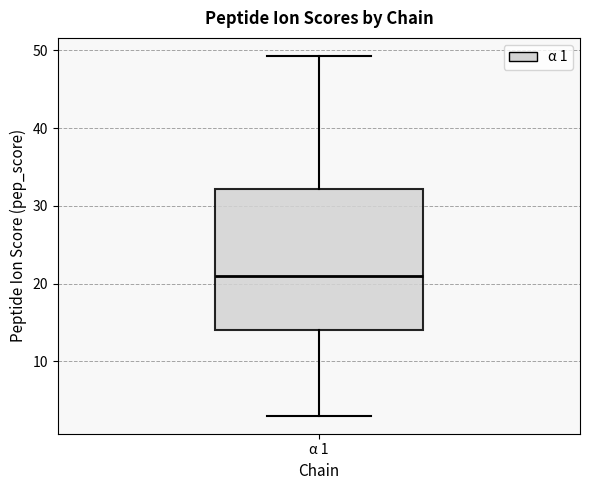

Read this box plot against the y-axis: the position of the median line, the range covered by the box, and the ends of both whiskers. The values are not printed on the chart, so give them approximately, as read against the axis.

median 21, box 14 to 32, whiskers 3 to 49